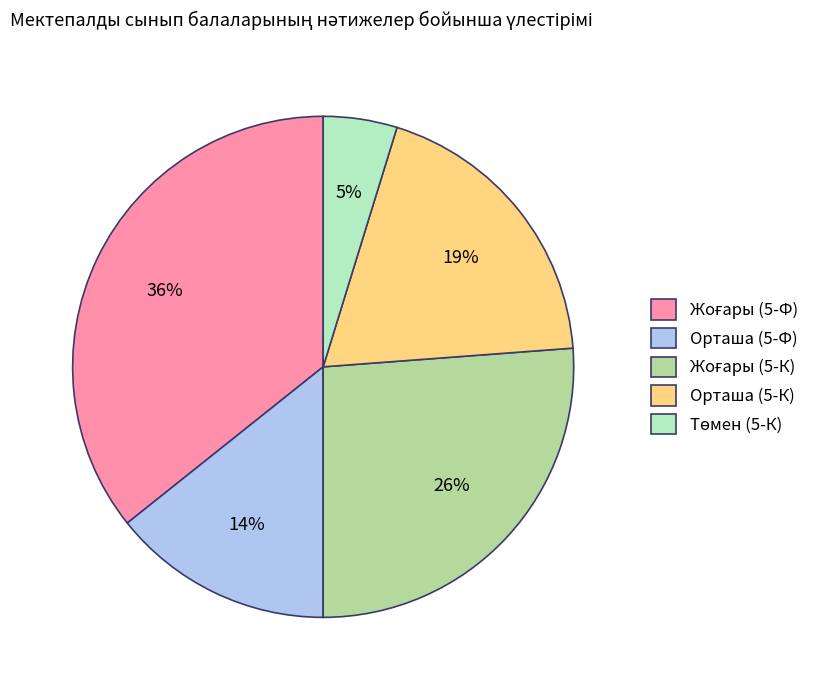

To the nearest percent, what is the average slice percentage?

20%